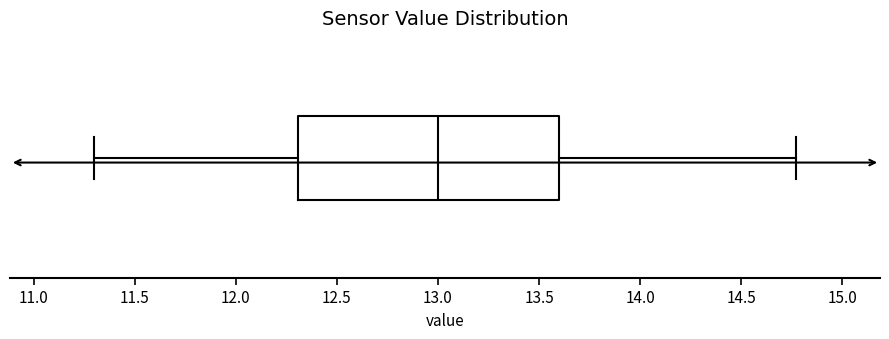

Transcribe this box plot: give where the median line is, the range the box spans, and where the two whiskers end, as read against the x-axis. The values are not printed on the chart, so give them approximately, as read against the axis.

median 13.00, box 12.30 to 13.60, whiskers 11.30 to 14.75